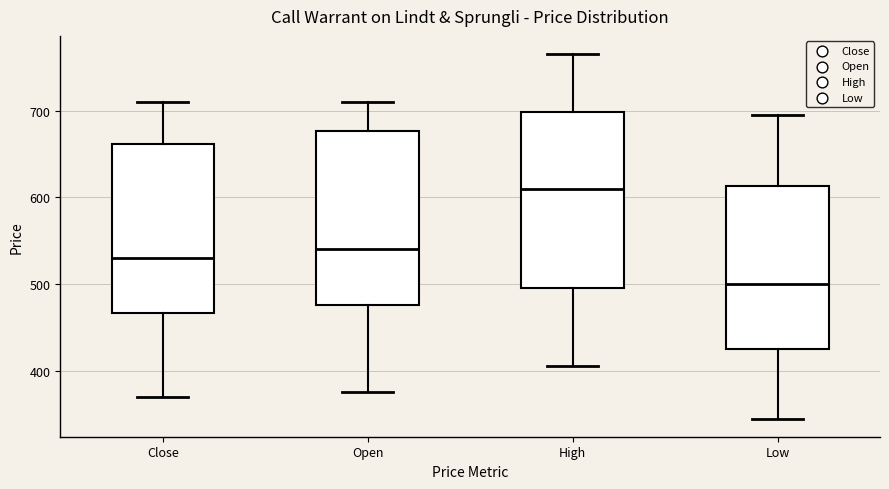

Which box's median line is the lowest?

Low